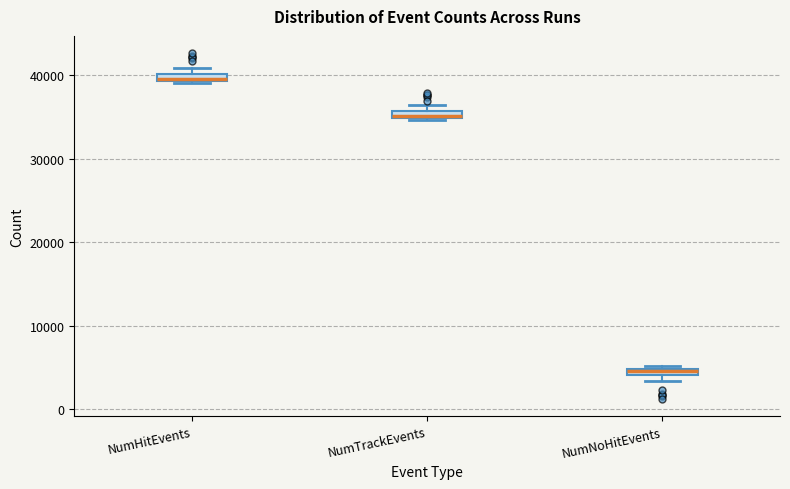

Where is the upper edge of the box for NumHitEvents on the y-axis? The values are not printed on the chart, so give them approximately, as read against the axis.

40000